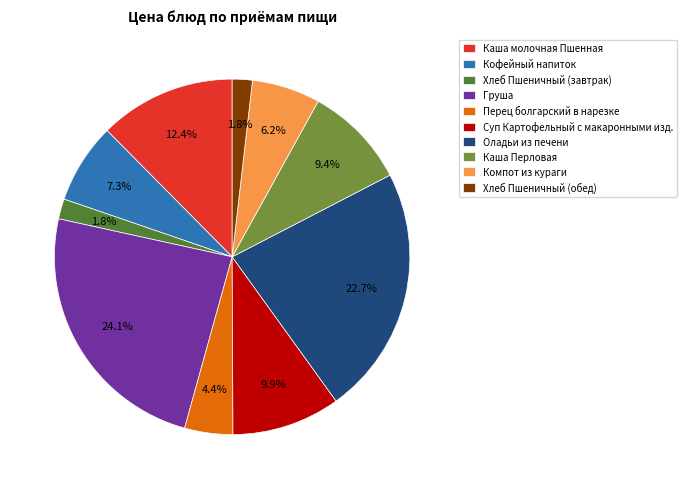

To the nearest percent, what is the difference between the largest and smallest slice percentages?

22%